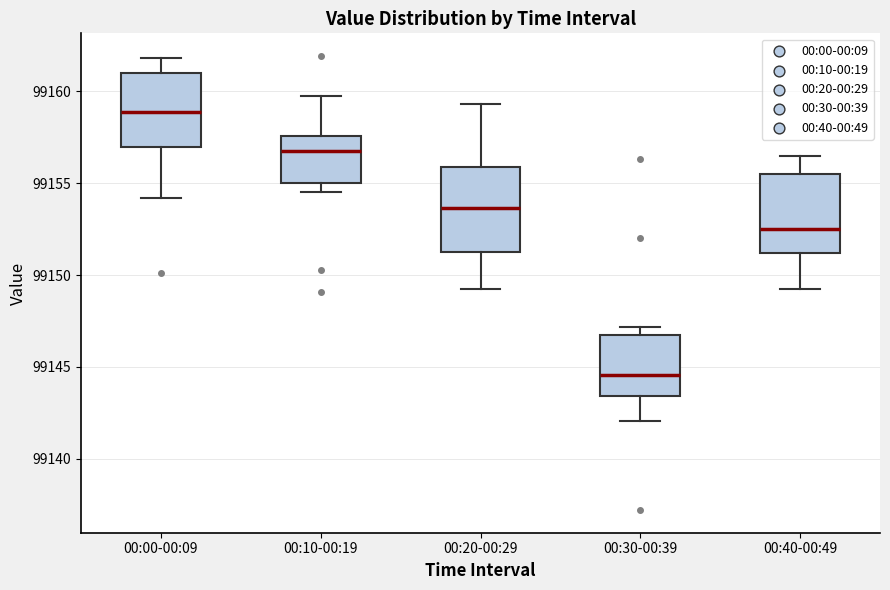

Reading left to right, read every box against the y-axis: the position of its median line, the range the box covers, and the ends of its whiskers. The values are not printed on the chart, so give them approximately, as read against the axis.

00:00-00:09: median 99159.0, box 99157.0 to 99161.0, whiskers 99154.0 to 99162.0
00:10-00:19: median 99156.5, box 99155.0 to 99157.5, whiskers 99154.5 to 99160.0
00:20-00:29: median 99153.5, box 99151.5 to 99156.0, whiskers 99149.0 to 99159.5
00:30-00:39: median 99144.5, box 99143.5 to 99146.5, whiskers 99142.0 to 99147.0
00:40-00:49: median 99152.5, box 99151.0 to 99155.5, whiskers 99149.0 to 99156.5